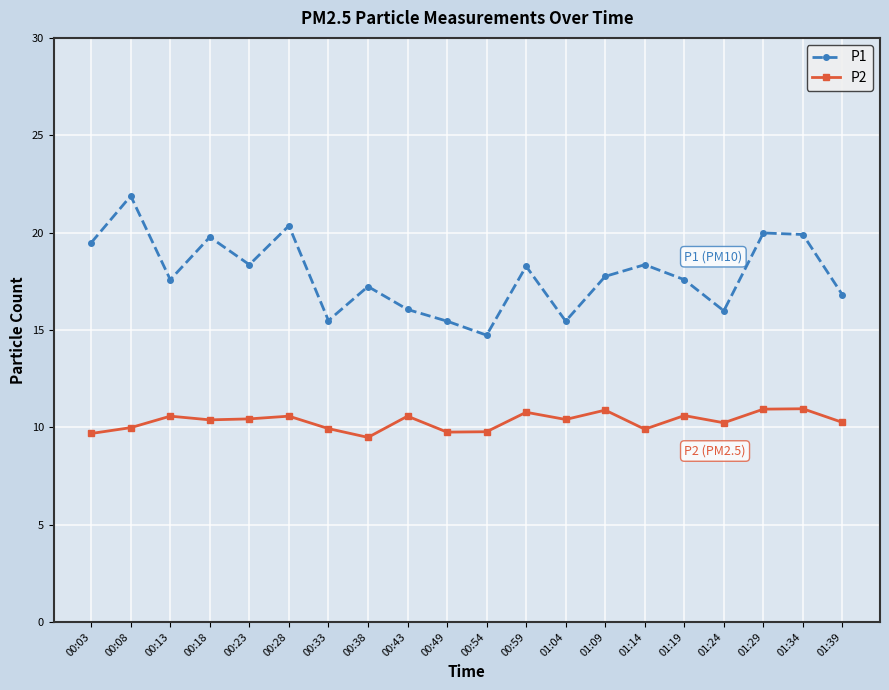

What is the label of the 12th point from the left?

00:59